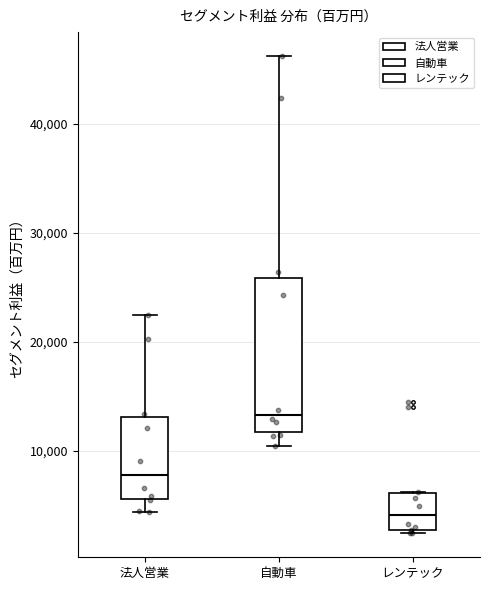

Reading left to right, transcribe this box plot: for each box, give where its median line is, the range the box spans, and where its two whiskers end, as read against the y-axis. The values are not printed on the chart, so give them approximately, as read against the axis.

法人営業: median 8000, box 6000 to 13000, whiskers 4000 to 22000
自動車: median 13000, box 12000 to 26000, whiskers 10000 to 46000
レンテック: median 4000, box 3000 to 6000, whiskers 2000 to 6000